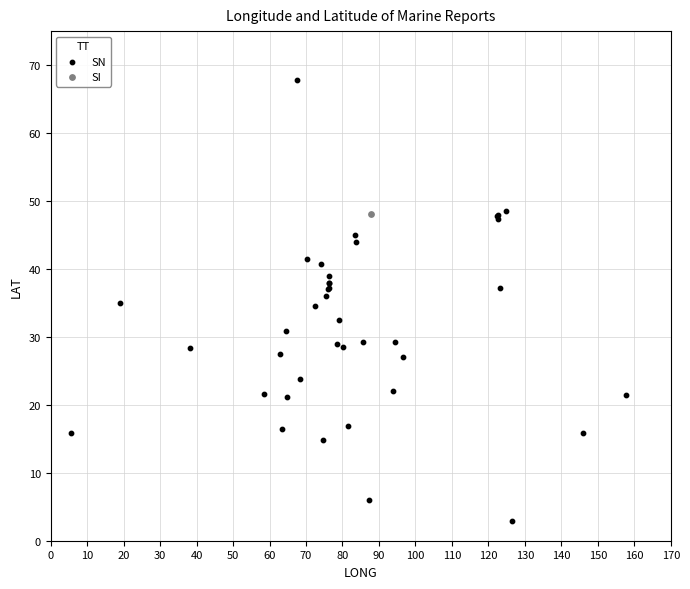

What are all the series names shown in the legend?

SN, SI